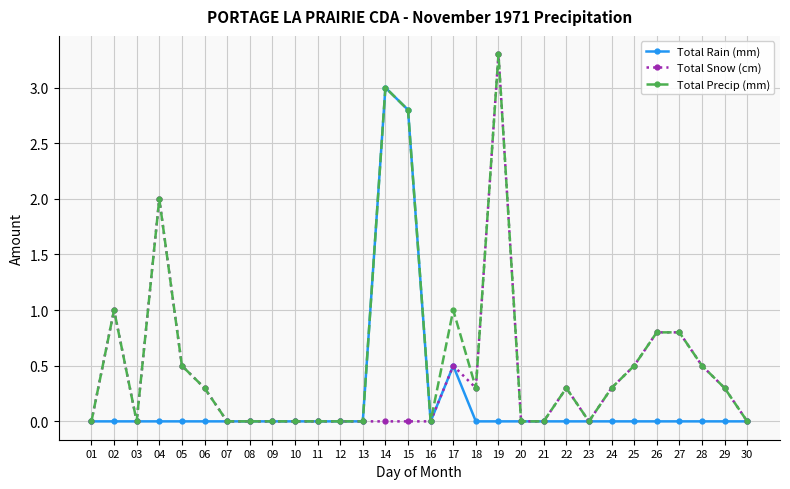

What is the difference between the highest and lowest values at 26?

0.8